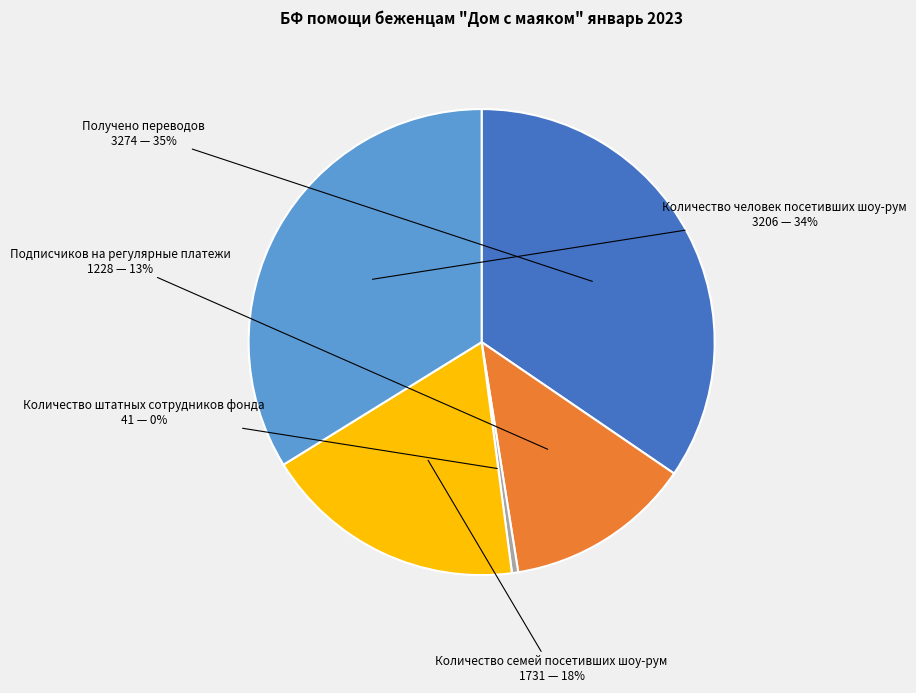

Rank the categories by value from highest to lowest.

Получено переводов, Количество человек посетивших шоу-рум, Количество семей посетивших шоу-рум, Подписчиков на регулярные платежи, Количество штатных сотрудников фонда